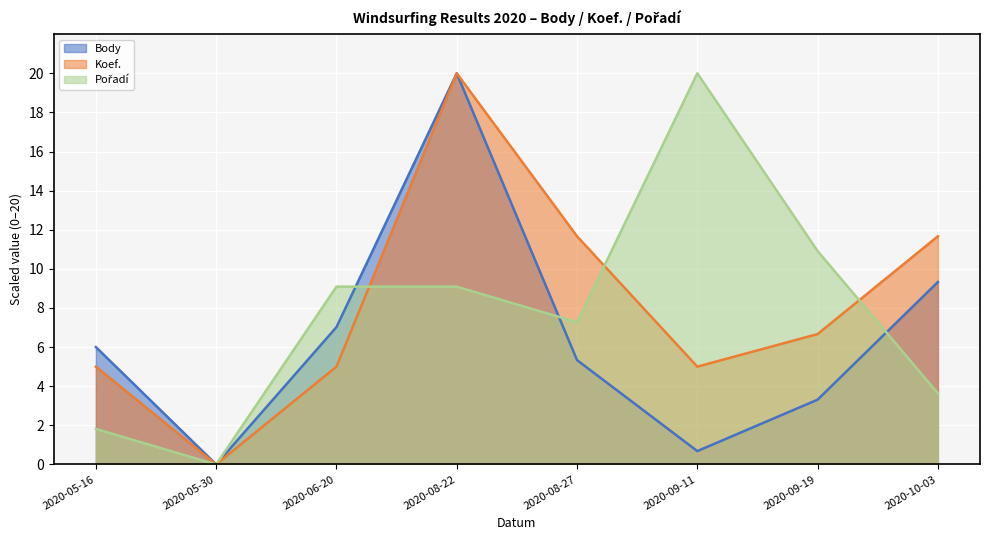

True or false: Koef. and Body intersect in this chart.

False